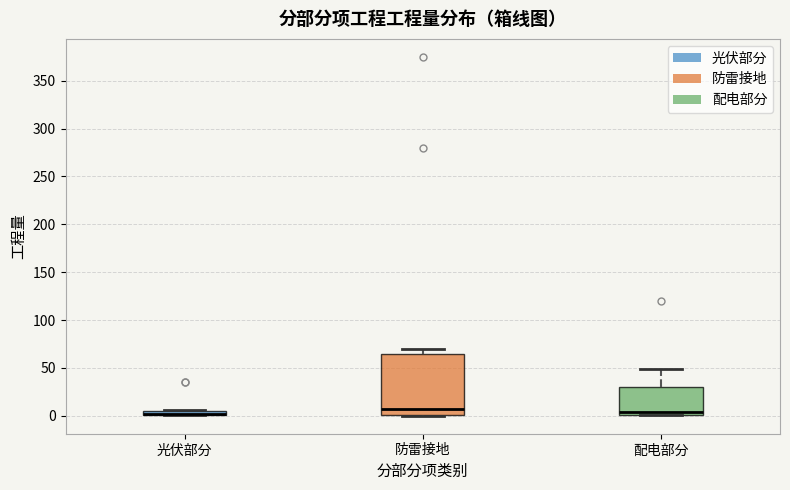

Comparing the boxes themselves (not the whiskers), which one is the tallest?

防雷接地